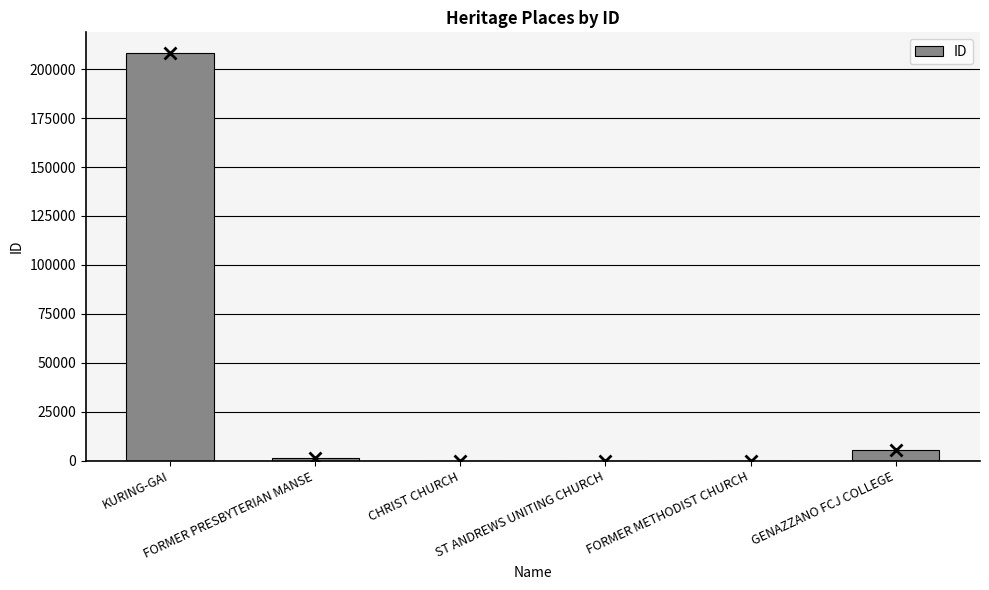

Does the chart contain stacked bars?

No